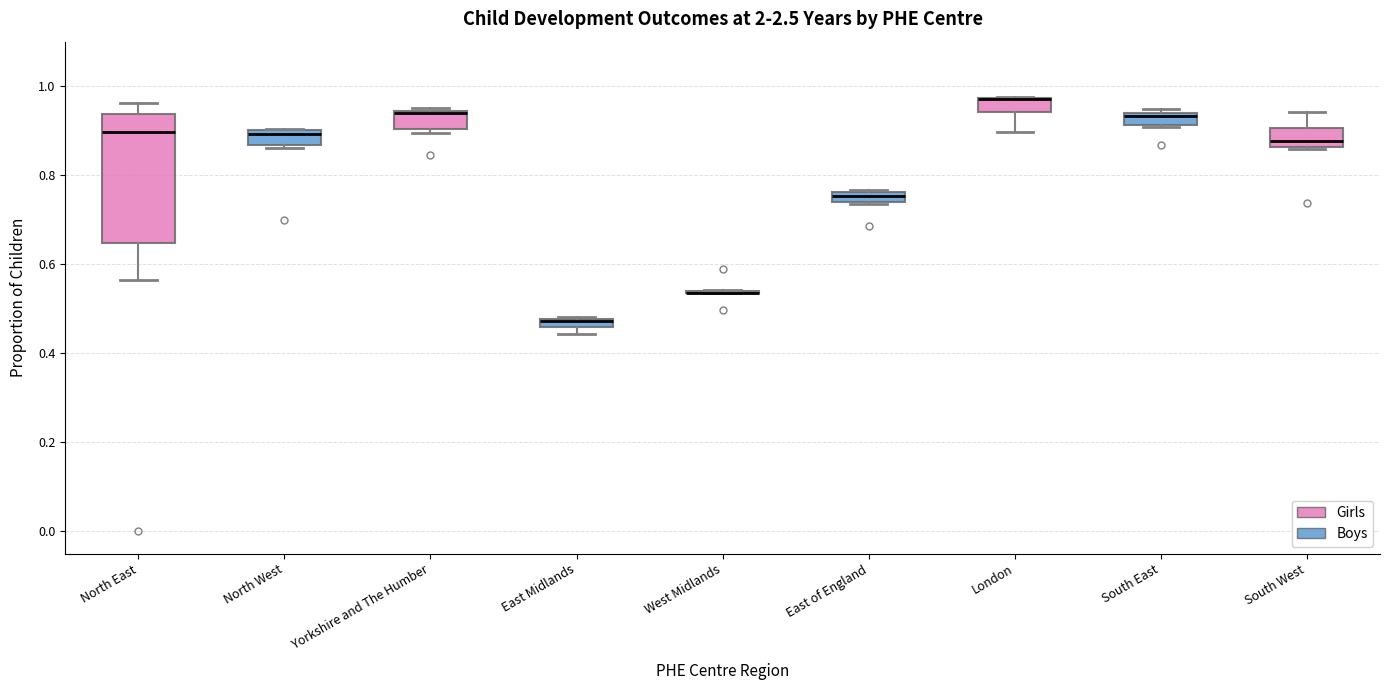

Which box is the tallest, from its lower edge to its upper edge?

North East